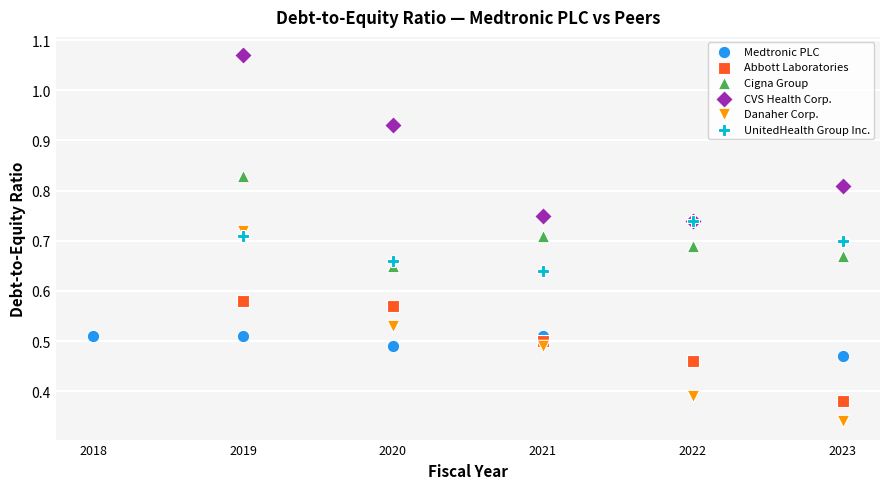

Which series contains the lowest Y value?

Danaher Corp.